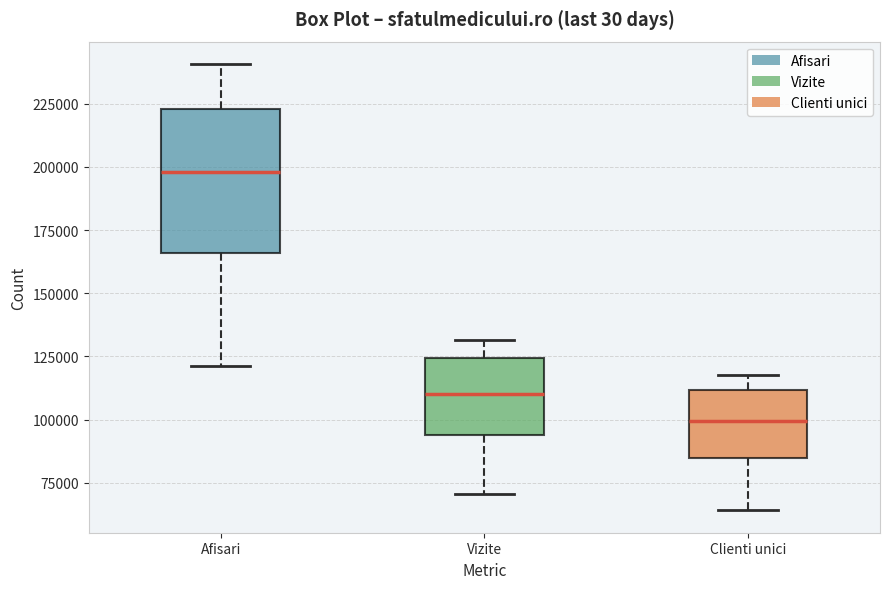

Reading left to right, transcribe this box plot: for each box, give where its median line is, the range the box spans, and where its two whiskers end, as read against the y-axis. The values are not printed on the chart, so give them approximately, as read against the axis.

Afisari: median 200000, box 165000 to 225000, whiskers 120000 to 240000
Vizite: median 110000, box 95000 to 125000, whiskers 70000 to 130000
Clienti unici: median 100000, box 85000 to 110000, whiskers 65000 to 120000